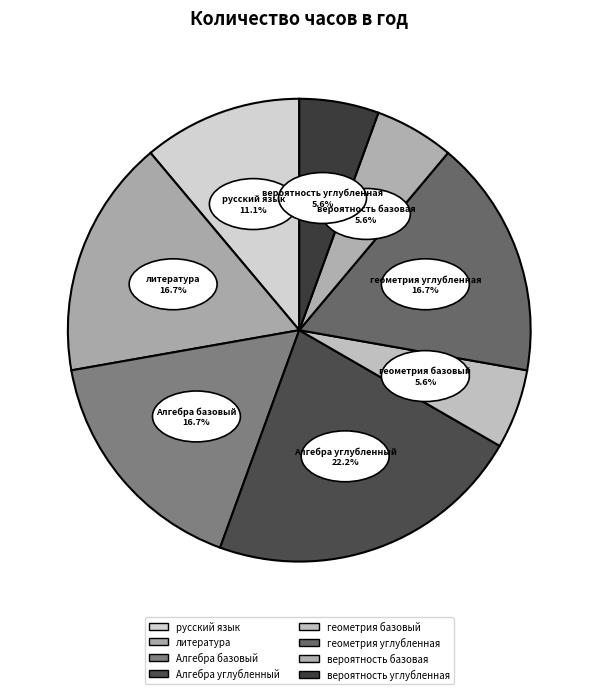

To the nearest percent, what is the average slice percentage?

12%